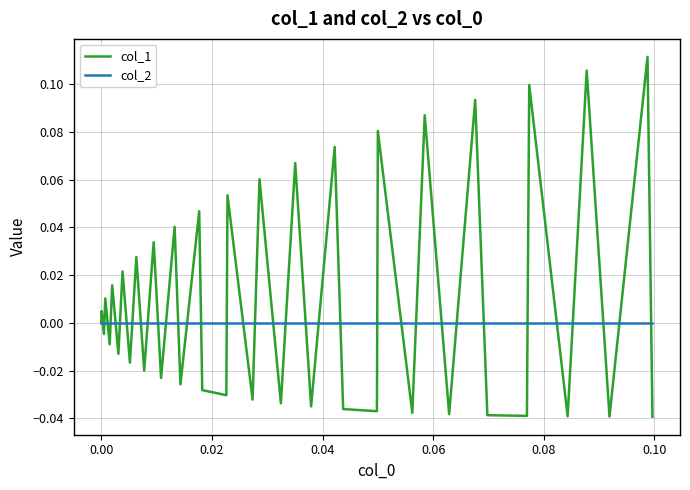

True or false: col_1 has more than 0 points higher than both neighbors.

True